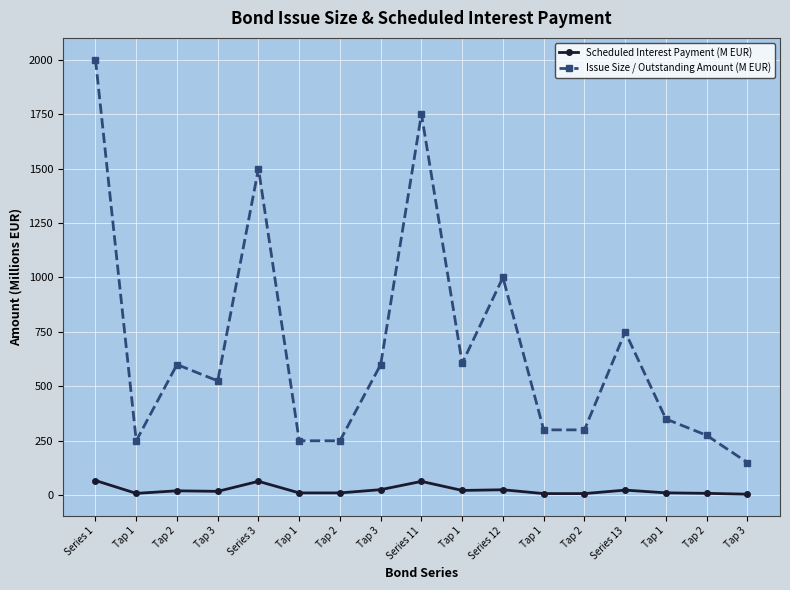

What are all the series names shown in the legend?

Scheduled Interest Payment (M EUR), Issue Size / Outstanding Amount (M EUR)